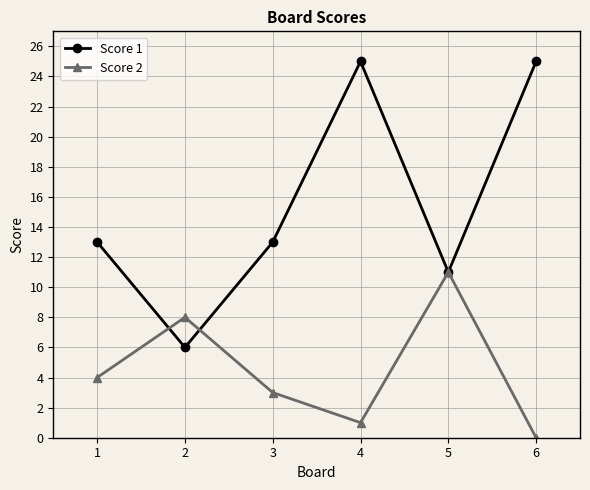

What is the difference between the second highest and second lowest values in the Score 2 series?

7